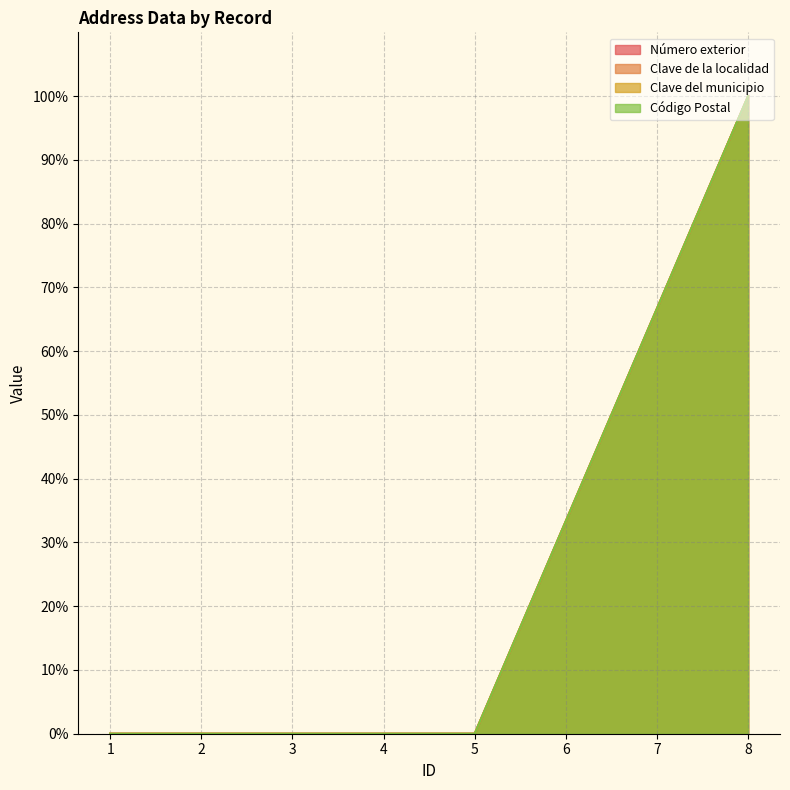

True or false: Clave del municipio has a value of 144.7 at 8.

False